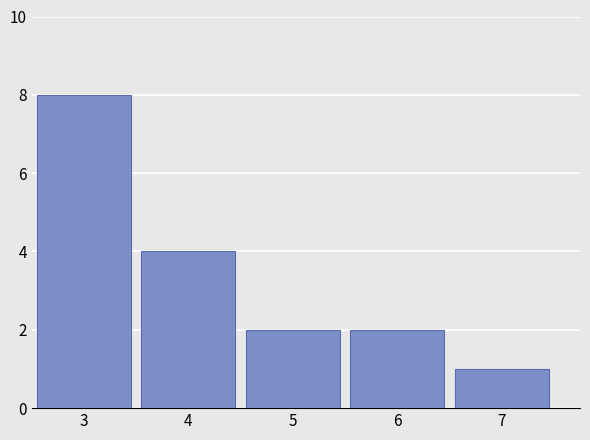

Reading right to left, extract all data points from this chart.

1	2	2	4	8